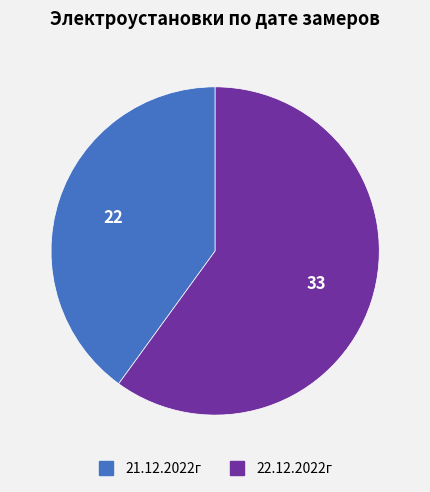

How many slices are in this pie chart?

2